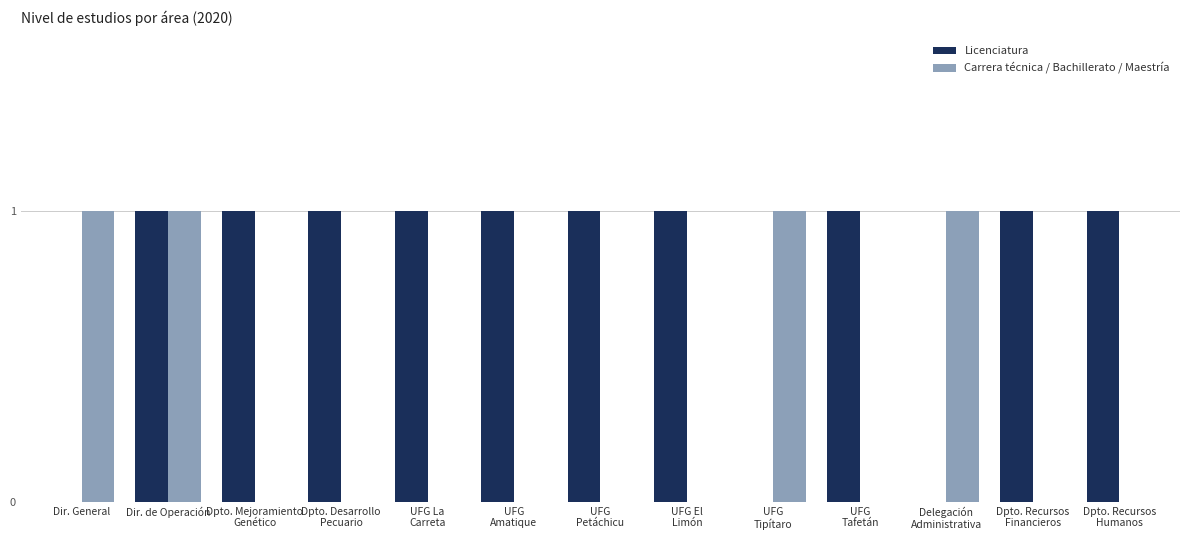

At which category is the sum across all series the highest?

Dir. de Operación